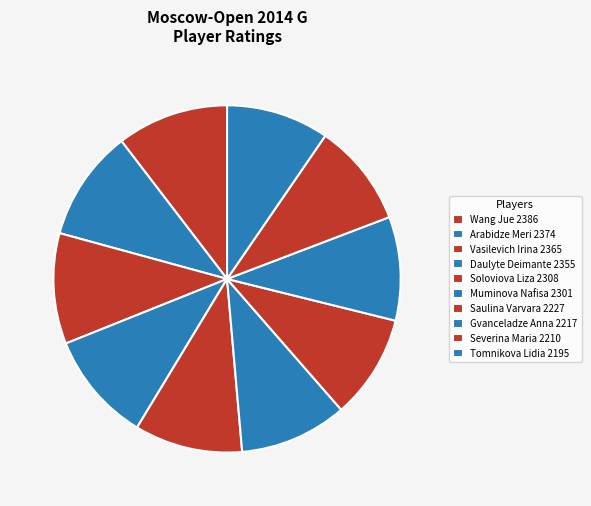

Is there any slice that represents more than half of the pie?

No